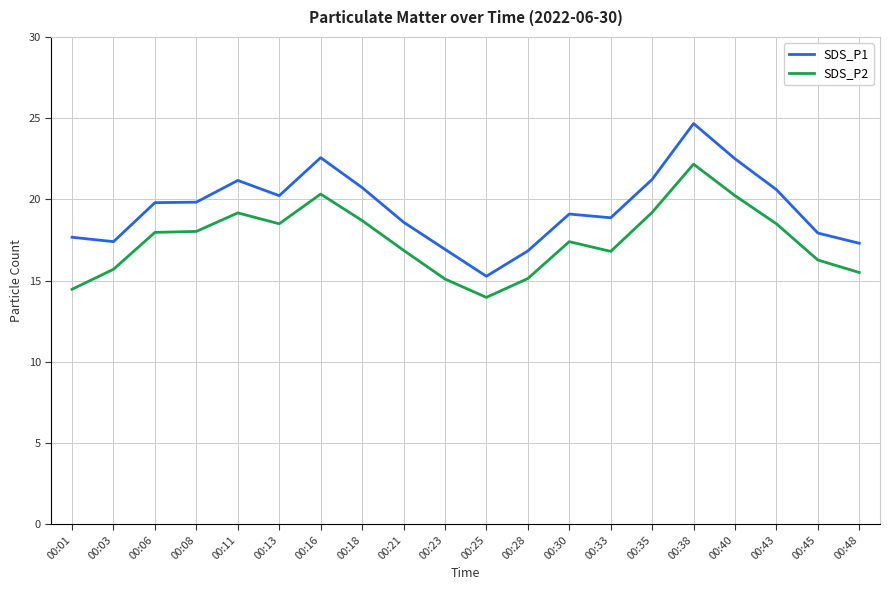

List the series in order of their overall mean, lowest first.

SDS_P2, SDS_P1